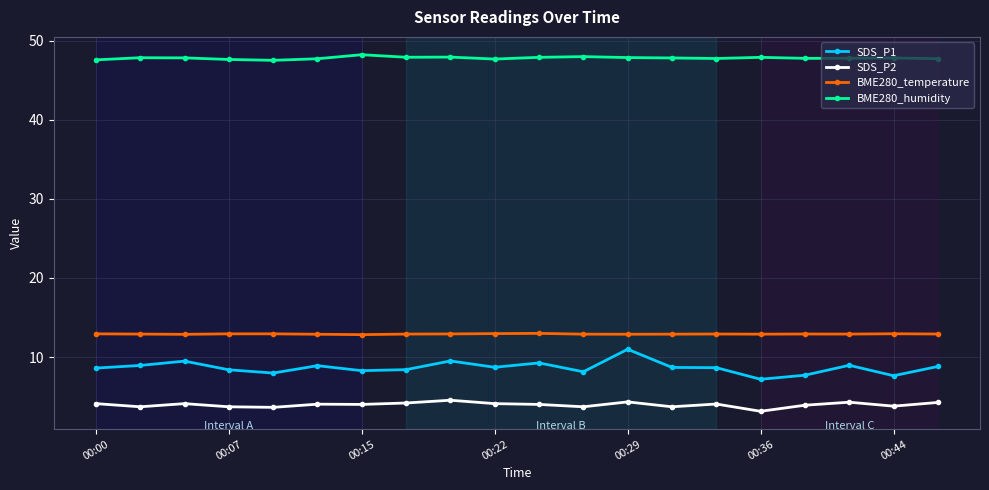

True or false: BME280_humidity has more than 0 interior local peaks.

True